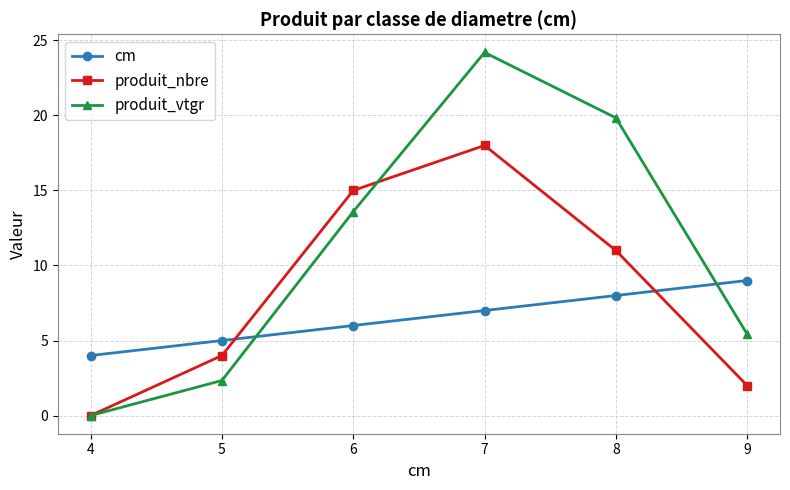

What is the average value of the produit_vtgr series?

10.9